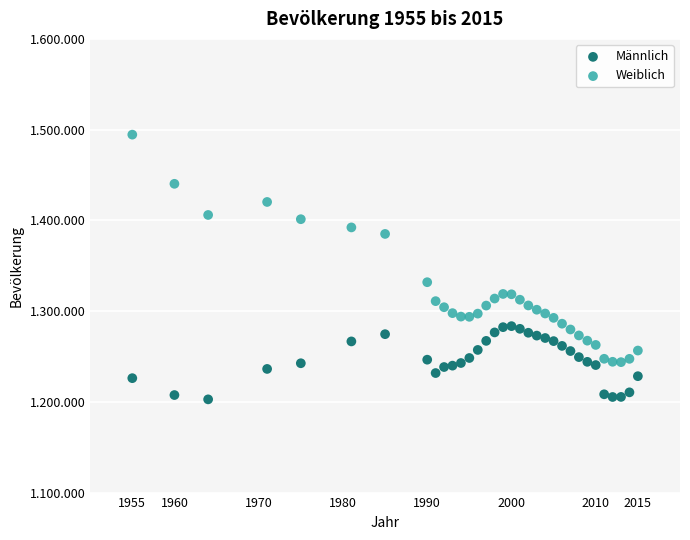

What are all the series names shown in the legend?

Männlich, Weiblich